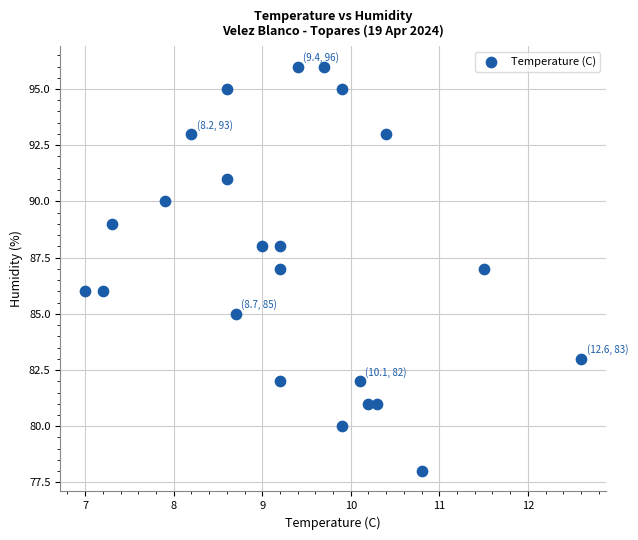

What is the range of Y values (max minus min)?

18